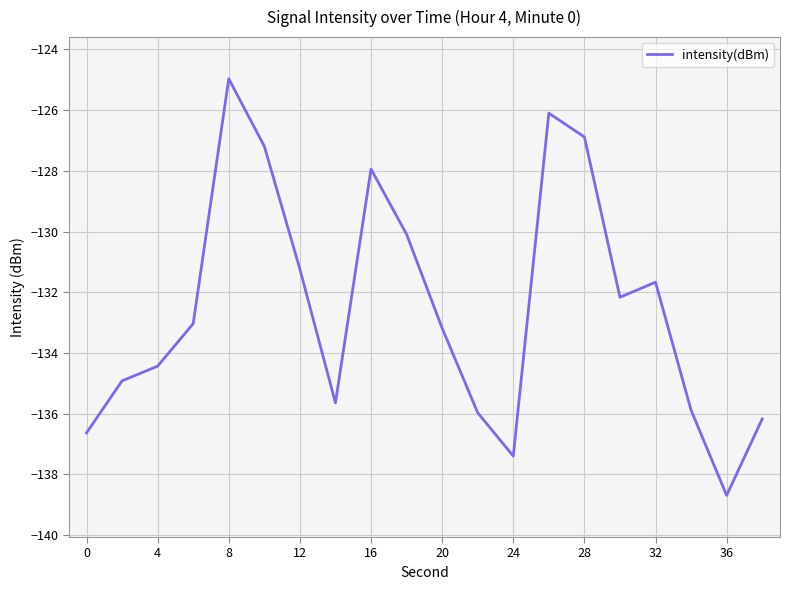

How many series are shown in this chart?

1